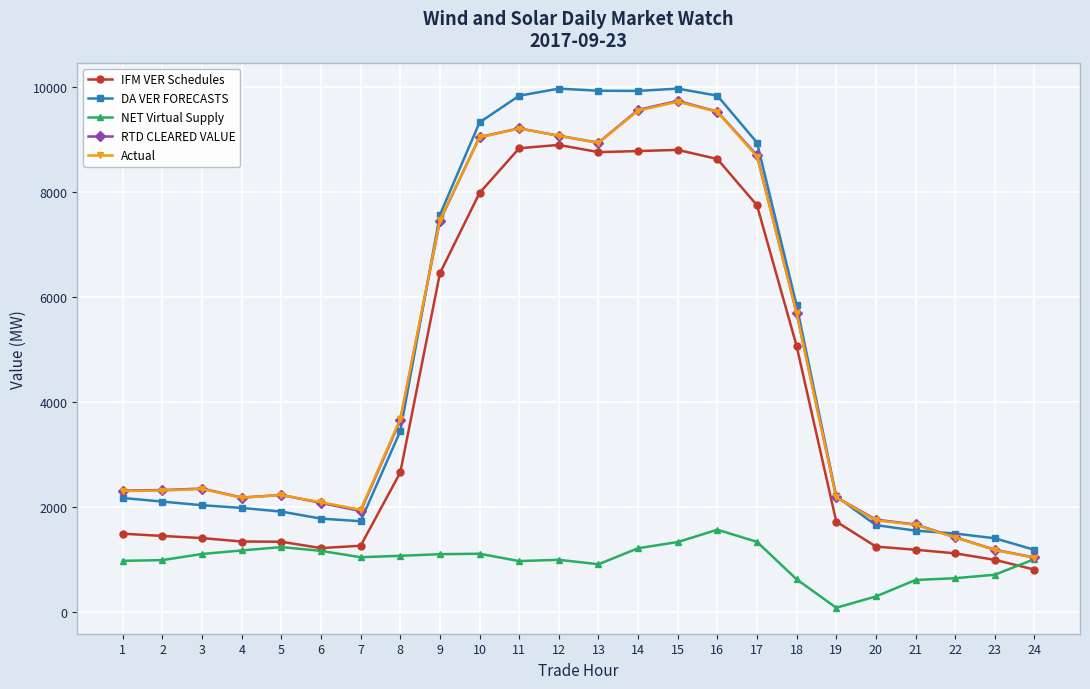

True or false: IFM VER Schedules and DA VER FORECASTS cross at least once.

False